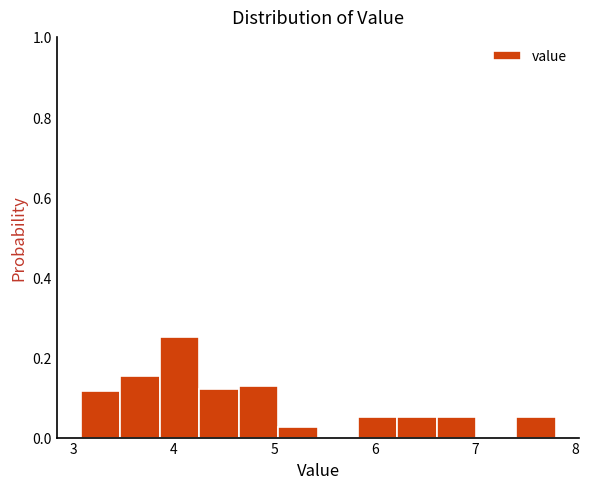

Around what value on the x-axis is the tallest bar? Give the approximate position of its centre, as read against the axis.

4.1